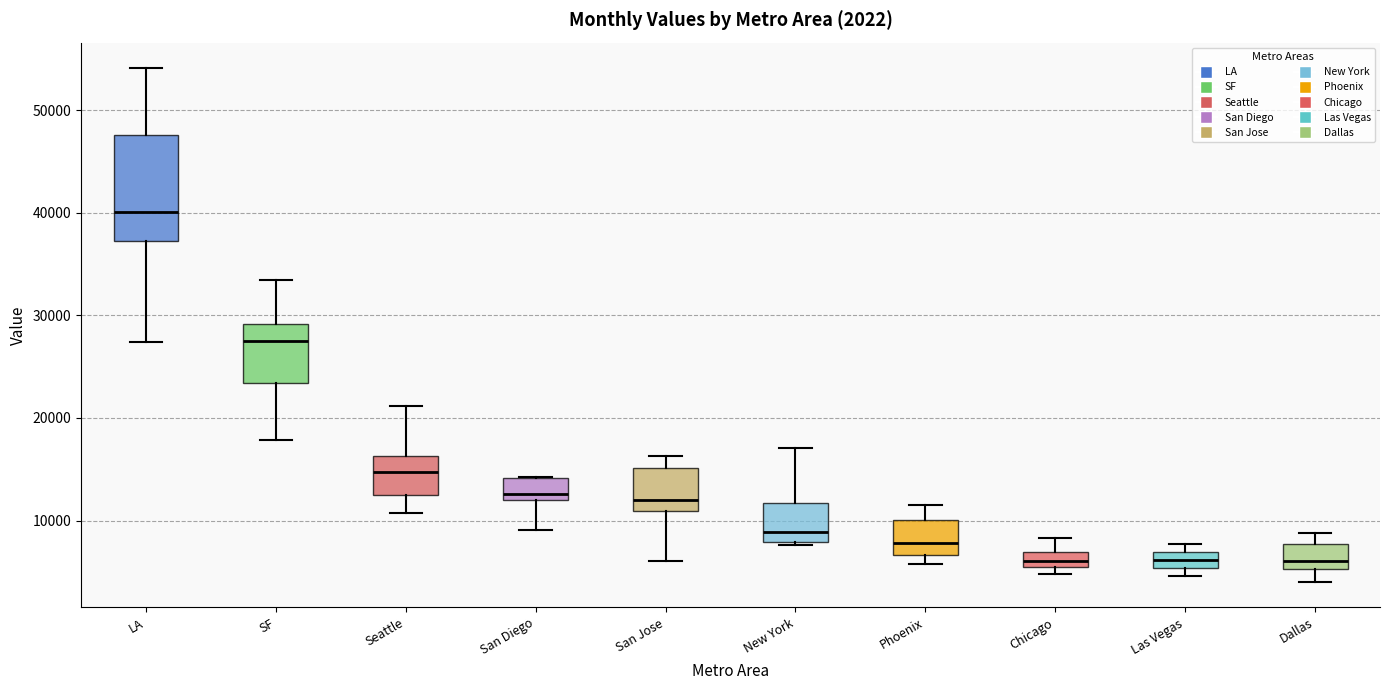

Which box has the highest median line?

LA